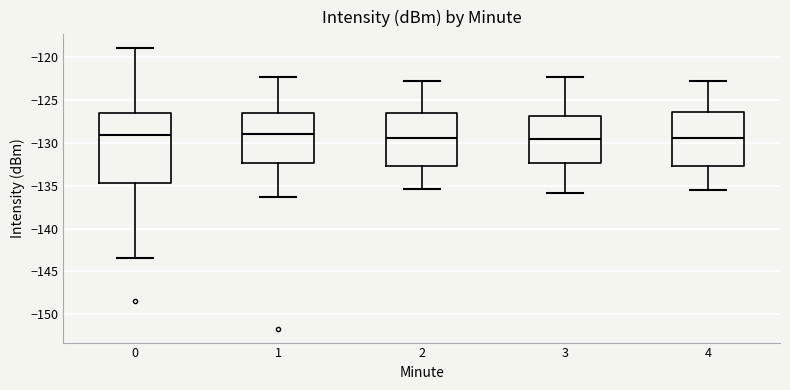

Reading left to right, read every box against the y-axis: the position of its median line, the range the box covers, and the ends of its whiskers. The values are not printed on the chart, so give them approximately, as read against the axis.

0: median -129.0, box -134.5 to -126.5, whiskers -143.5 to -119.0
1: median -129.0, box -132.5 to -126.5, whiskers -136.5 to -122.5
2: median -129.5, box -132.5 to -126.5, whiskers -135.5 to -123.0
3: median -129.5, box -132.5 to -127.0, whiskers -136.0 to -122.5
4: median -129.5, box -132.5 to -126.5, whiskers -135.5 to -123.0